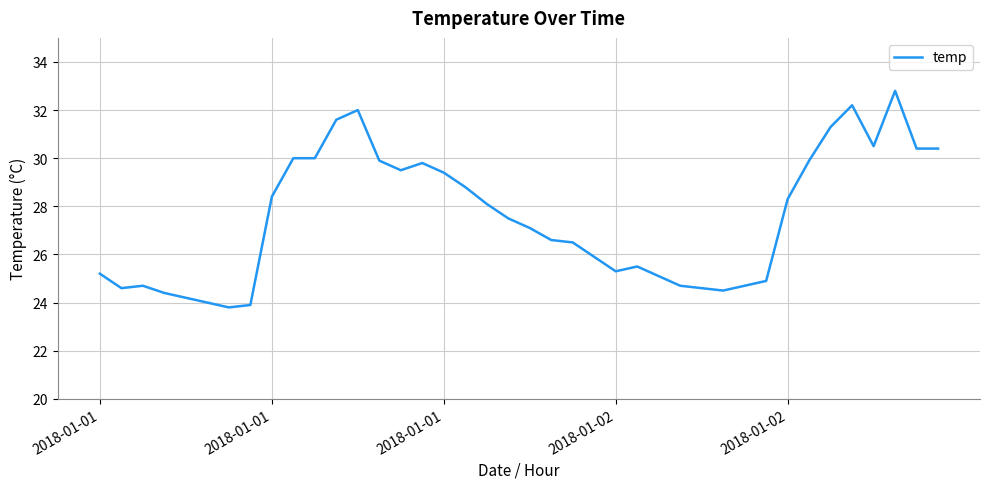

How many lines are shown in the chart?

1